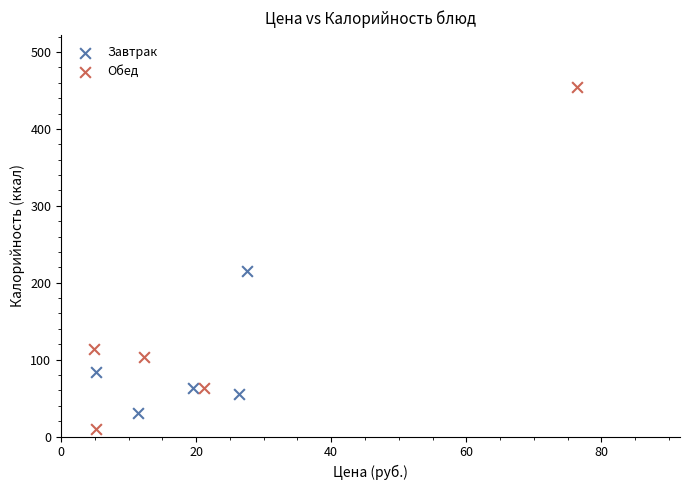

Which series has the largest Y range (max minus min)?

Обед